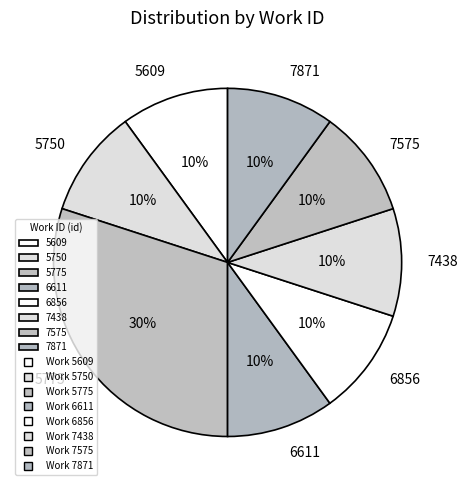

Which category has the biggest portion of the pie?

5775